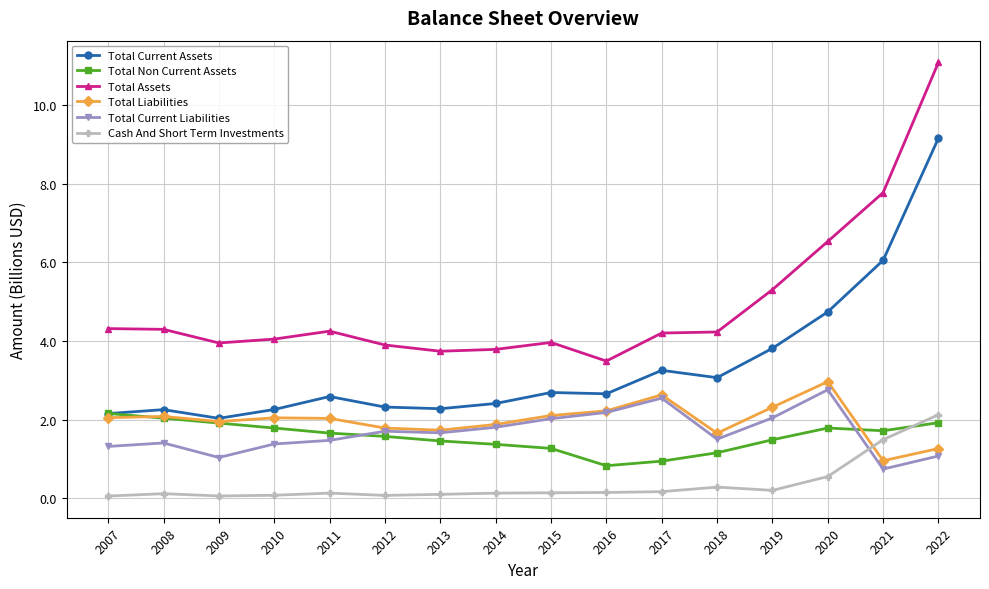

Which series has the largest range (max minus min)?

Total Assets